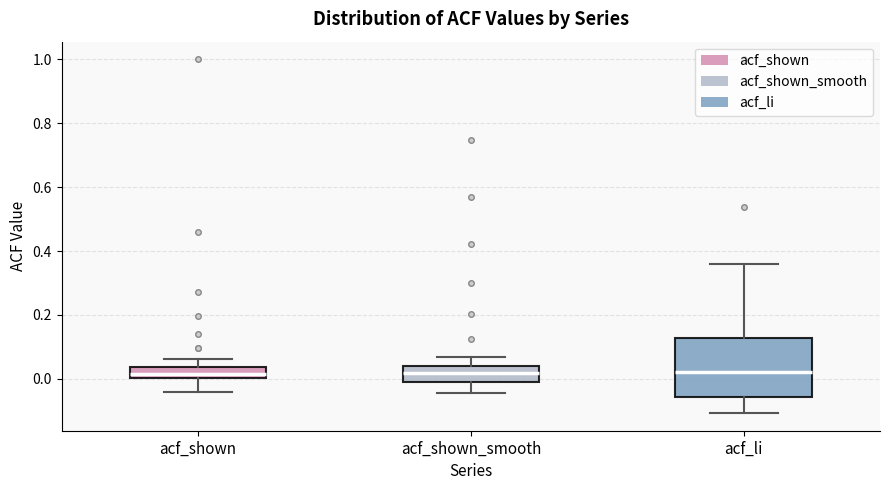

Reading left to right, read every box against the y-axis: the position of its median line, the range the box covers, and the ends of its whiskers. The values are not printed on the chart, so give them approximately, as read against the axis.

acf_shown: median 0.02, box 0.00 to 0.04, whiskers -0.04 to 0.06
acf_shown_smooth: median 0.02, box -0.02 to 0.04, whiskers -0.04 to 0.06
acf_li: median 0.02, box -0.06 to 0.12, whiskers -0.10 to 0.36